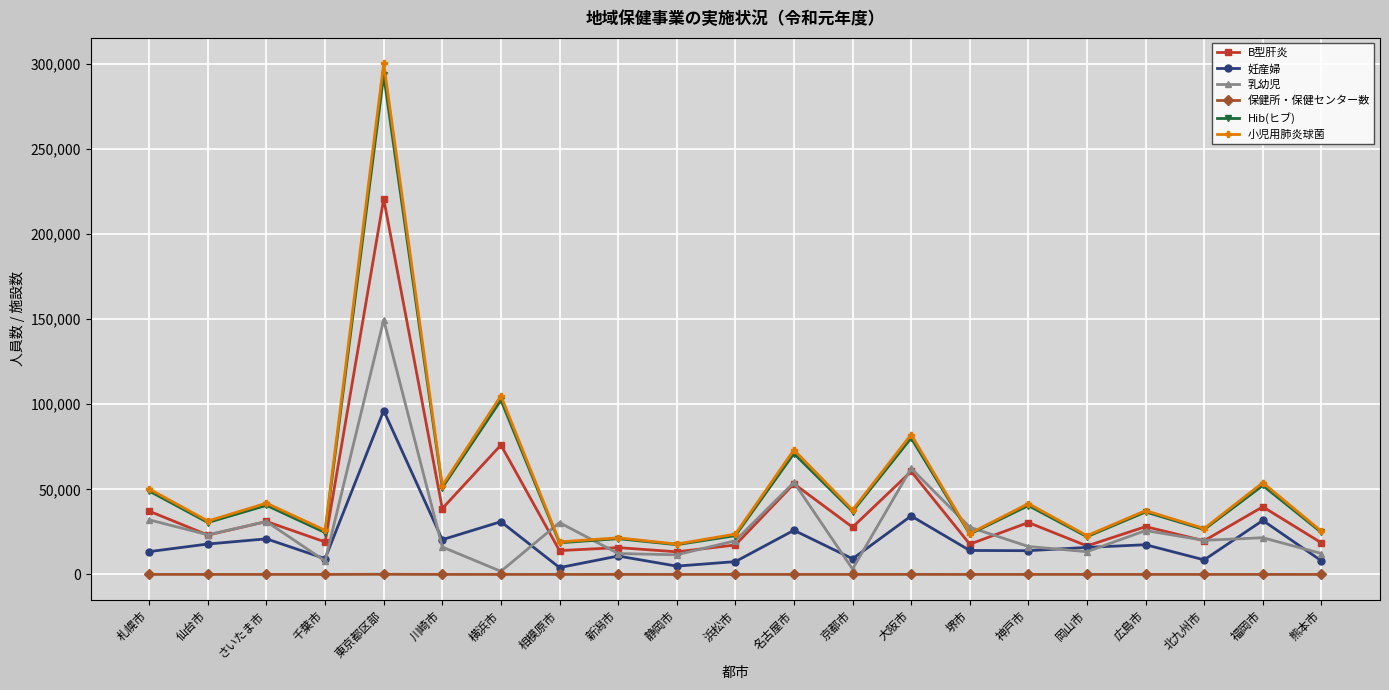

What is the difference between the second highest and second lowest values in the 妊産婦 series?

29463